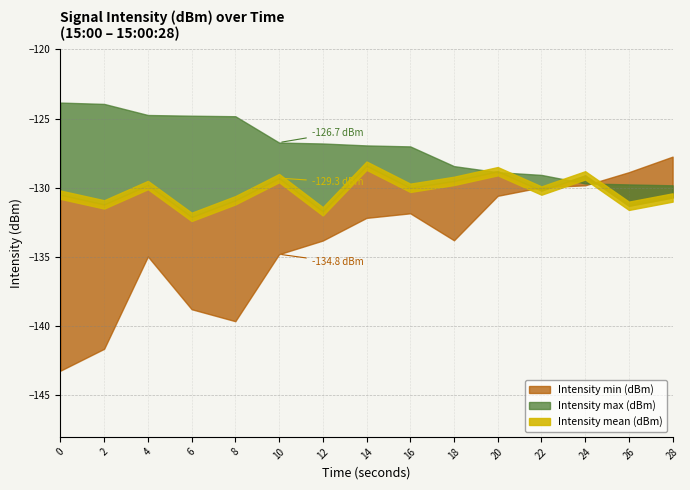

What is the value of the Intensity min (dBm) point at the 13th from the left?

-129.8